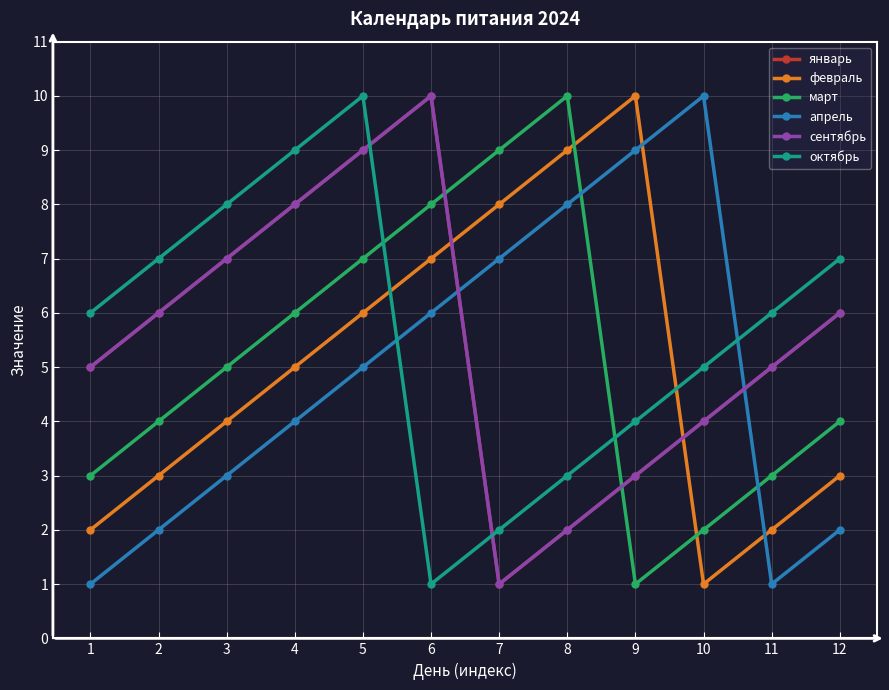

What is the highest value of the январь series?

10